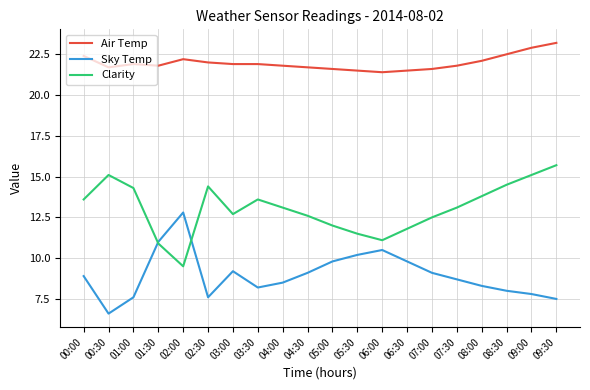

How many interior local peaks does the Sky Temp series have?

3